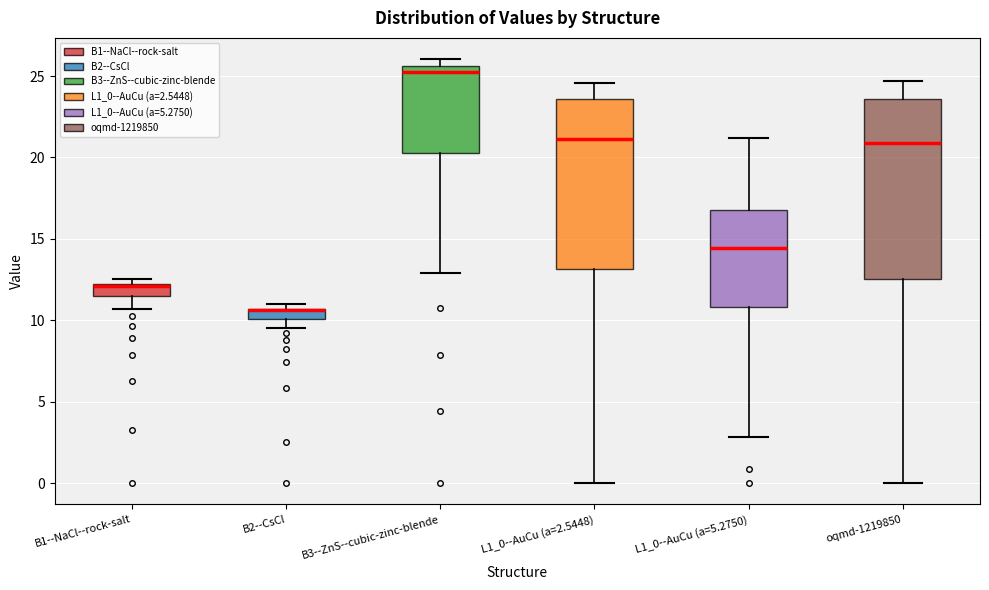

Which box is the tallest, from its lower edge to its upper edge?

oqmd-1219850